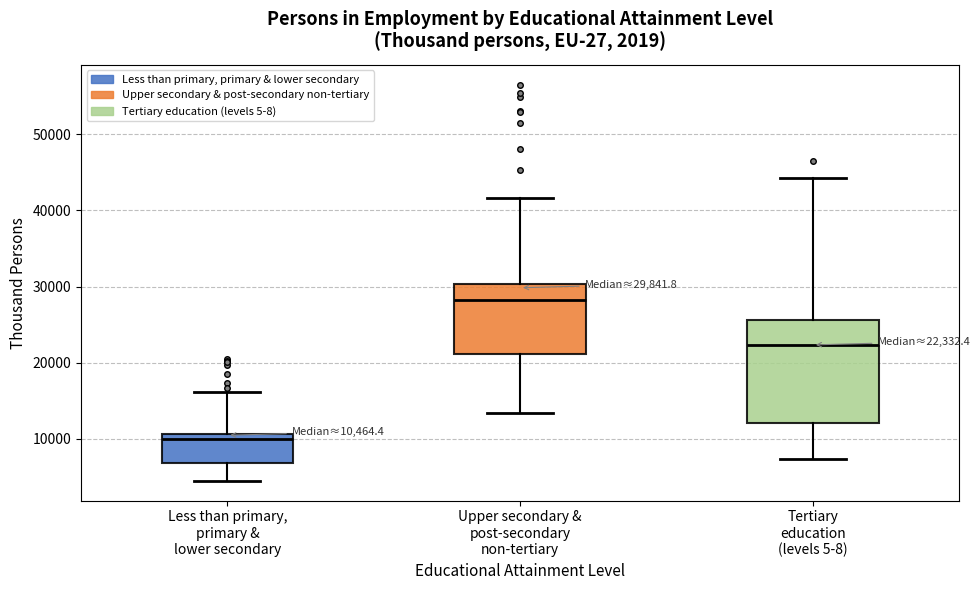

Which box's median line is the highest?

Upper secondary & post-secondary non-tertiary